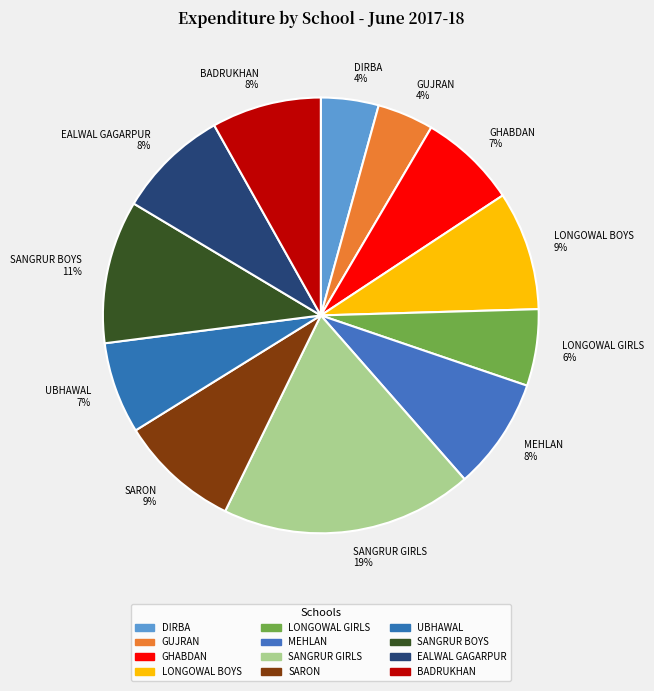

What is the ratio of the value at LONGOWAL BOYS 9% to the value at EALWAL GAGARPUR 8%?

1.1